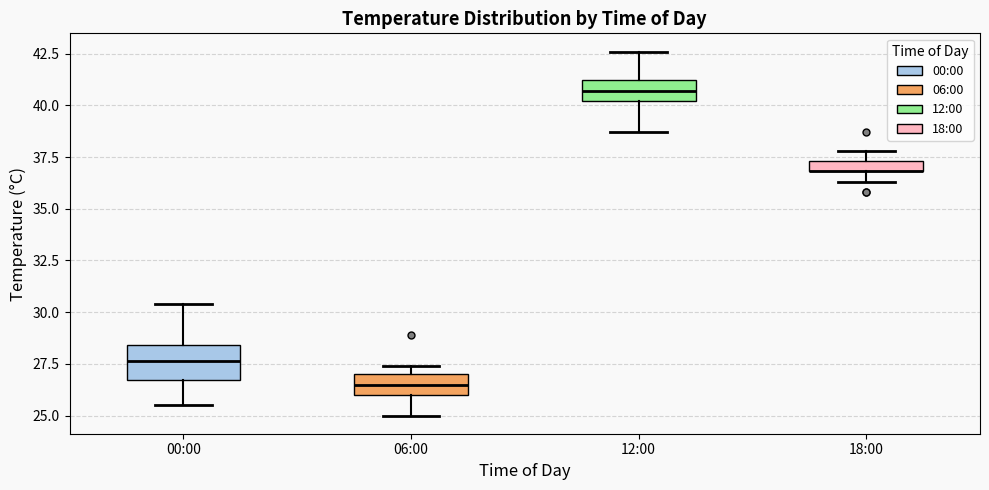

Where does the upper whisker of the box for 00:00 end on the y-axis? The values are not printed on the chart, so give them approximately, as read against the axis.

30.5